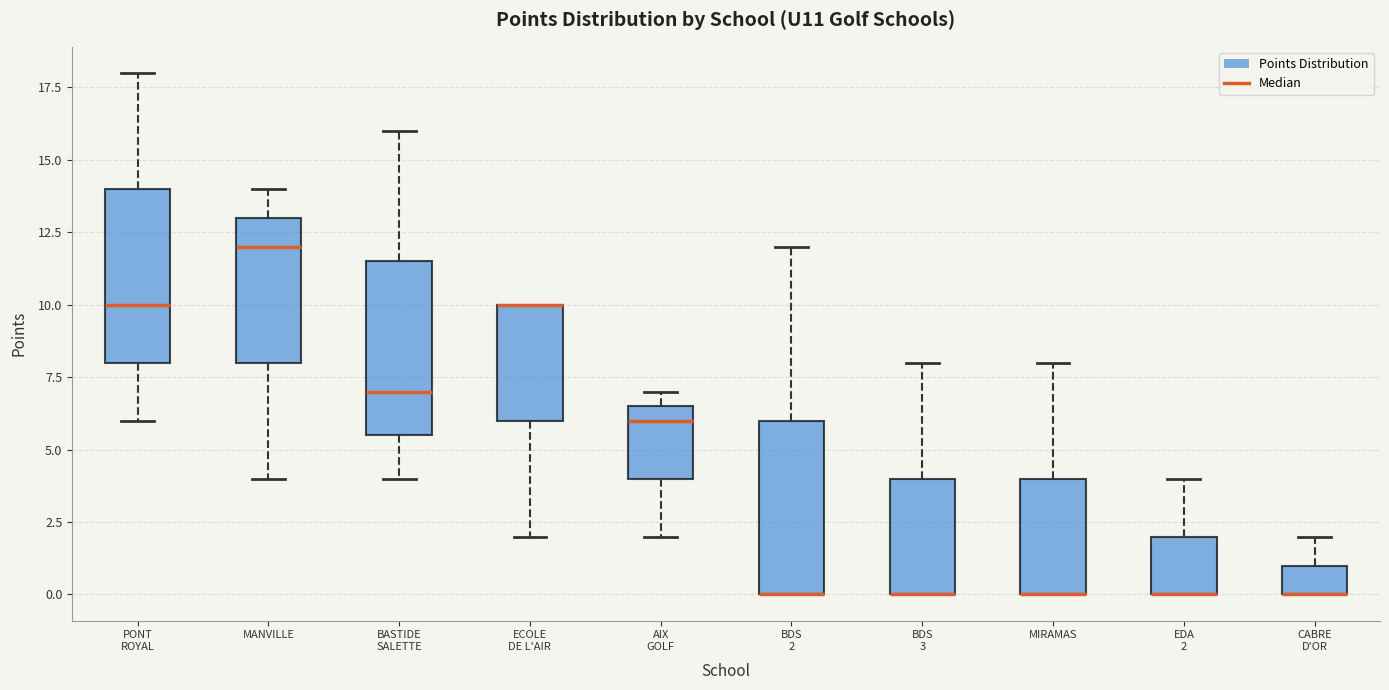

Where does the upper whisker of the box for MIRAMAS end on the y-axis? The values are not printed on the chart, so give them approximately, as read against the axis.

8.0